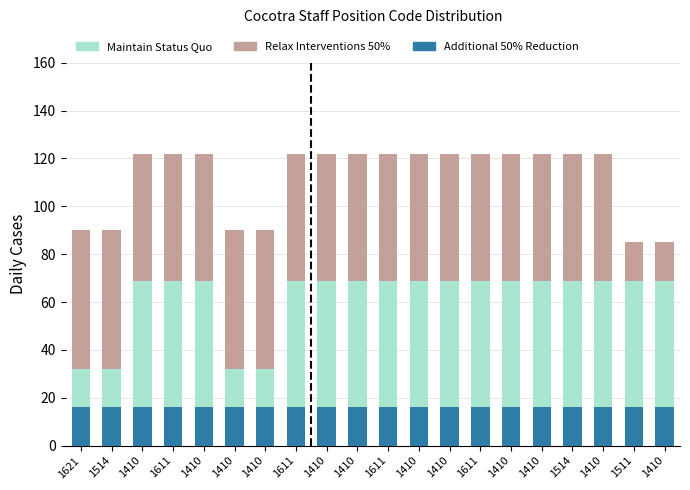

How many distinct data groups are displayed?

3